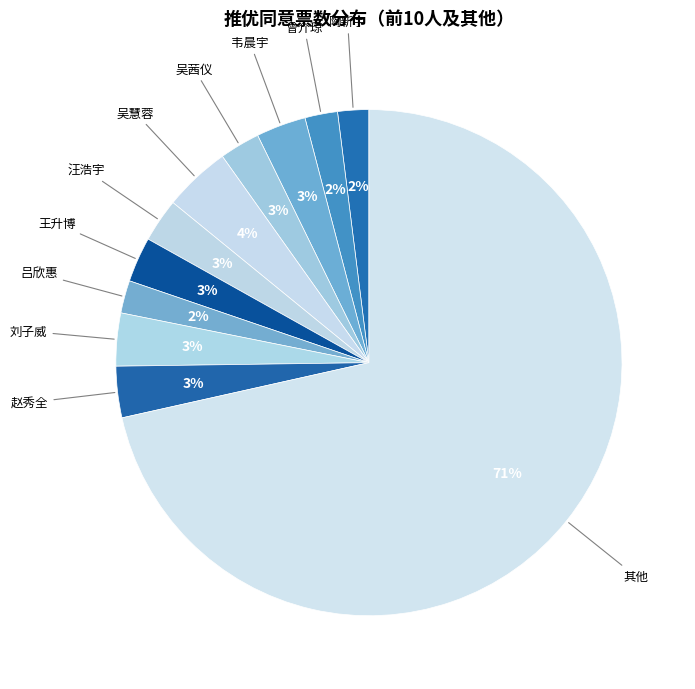

To the nearest percent, what portion does 吴慧蓉 represent?

4%